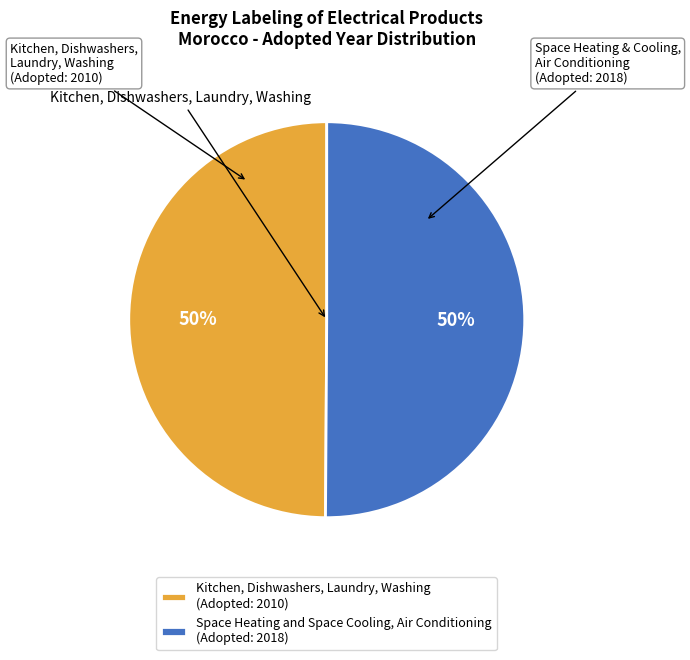

Combined, do Space Heating and Space Cooling, Air Conditioning (Adopted: 2018) and Kitchen, Dishwashers, Laundry, Washing (Adopted: 2010) account for over 50%?

Yes